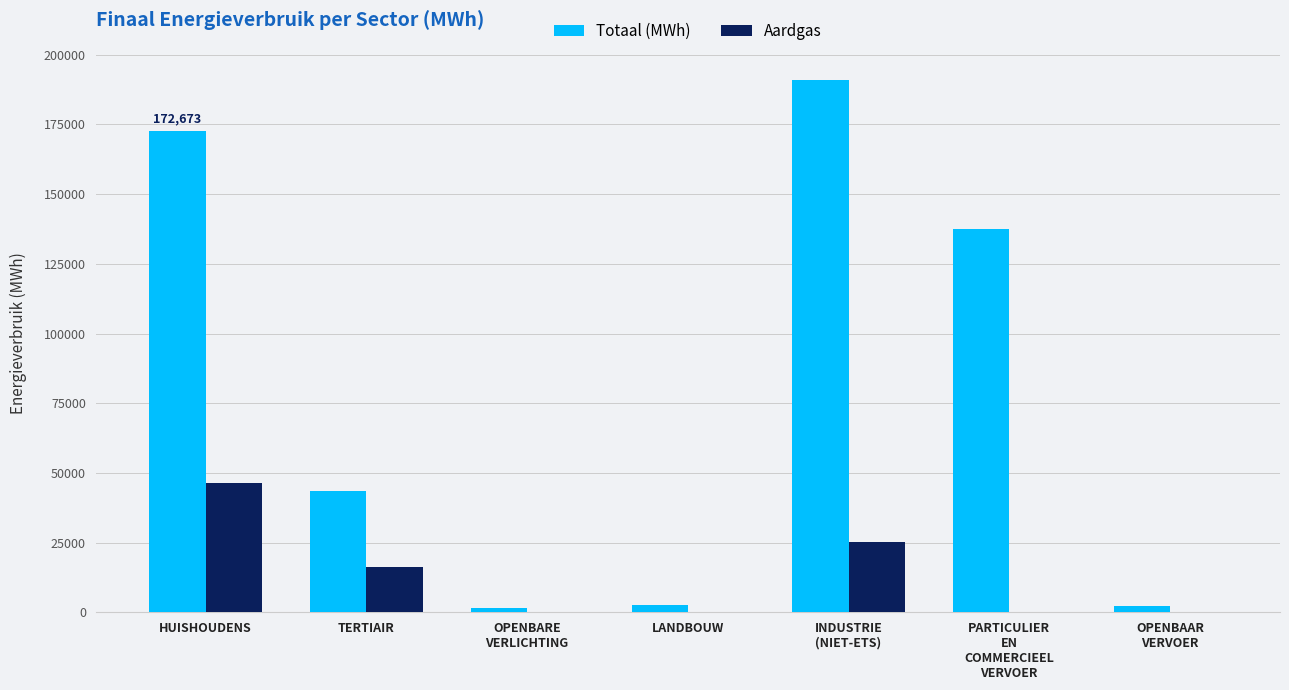

Which series has the largest total across all categories?

Totaal (MWh)